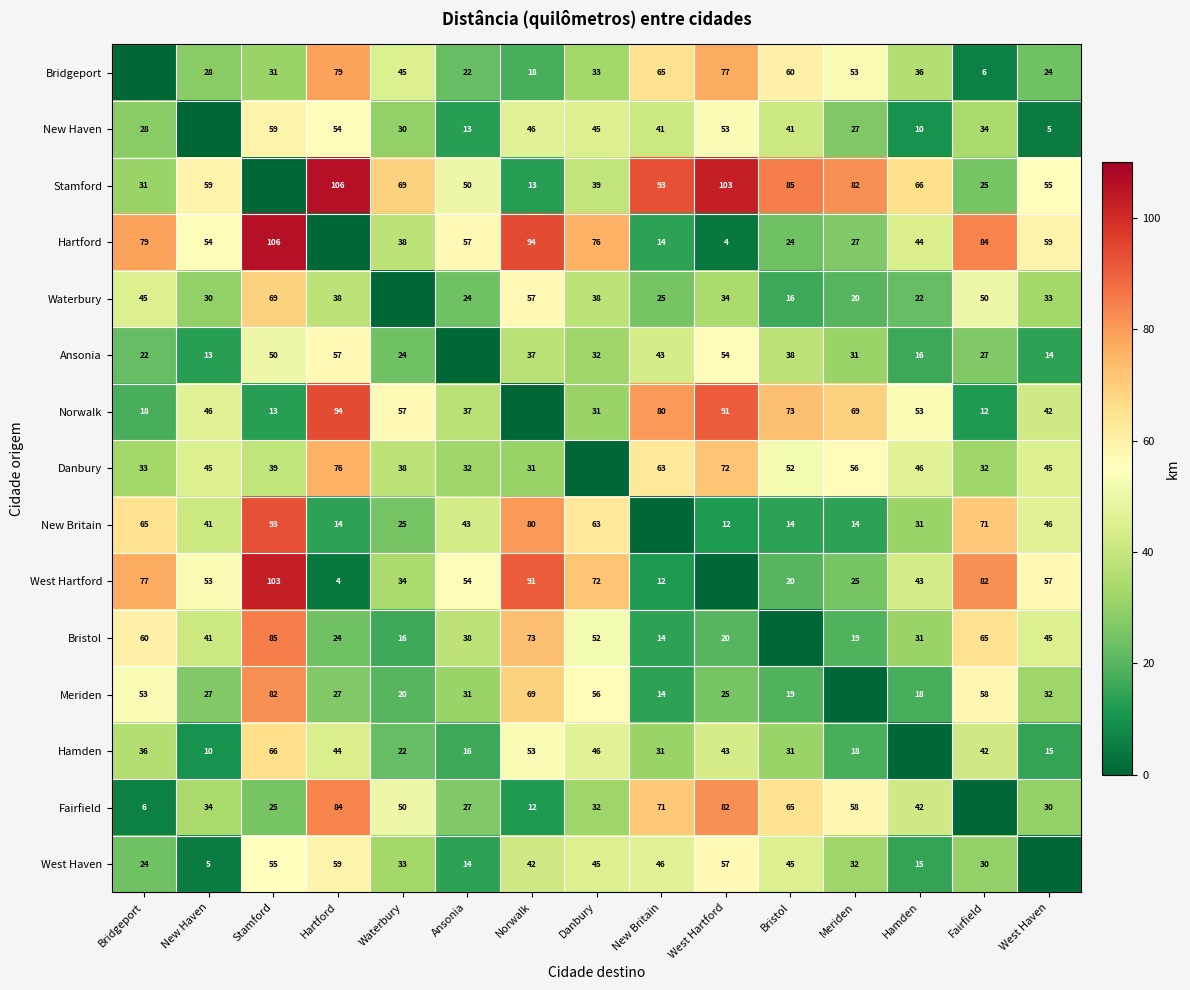

What is the sum of the Bristol values at Meriden and Fairfield?

84